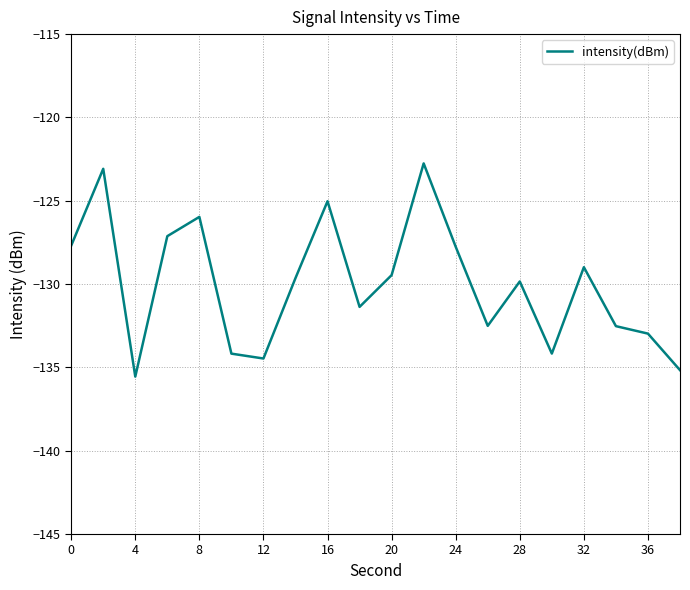

True or false: there are more than 1 points higher than both neighbors.

True